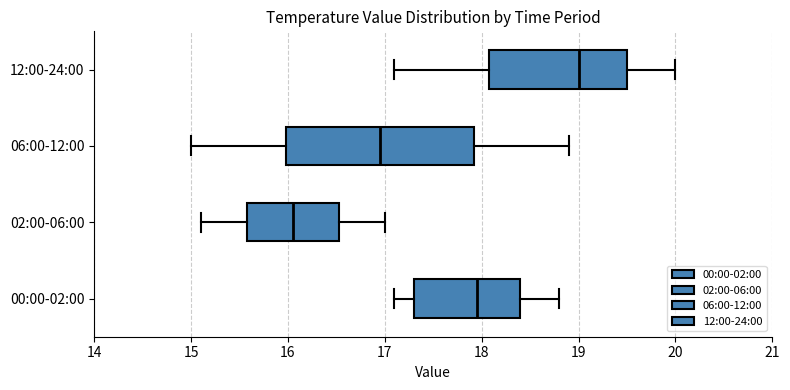

Reading bottom to top, read every box against the x-axis: the position of its median line, the range the box covers, and the ends of its whiskers. The values are not printed on the chart, so give them approximately, as read against the axis.

00:00-02:00: median 18.0, box 17.3 to 18.4, whiskers 17.1 to 18.8
02:00-06:00: median 16.1, box 15.6 to 16.5, whiskers 15.1 to 17.0
06:00-12:00: median 17.0, box 16.0 to 17.9, whiskers 15.0 to 18.9
12:00-24:00: median 19.0, box 18.1 to 19.5, whiskers 17.1 to 20.0